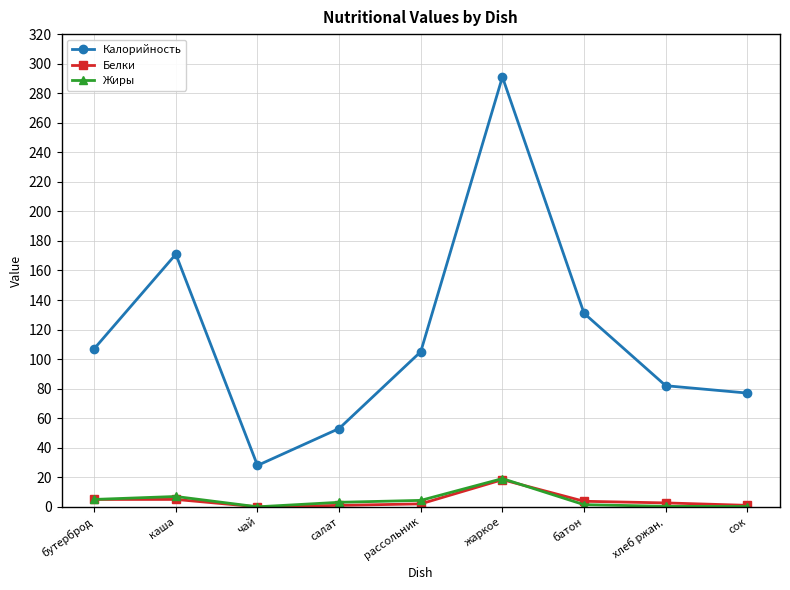

Which series changed the most between салат and батон?

Калорийность